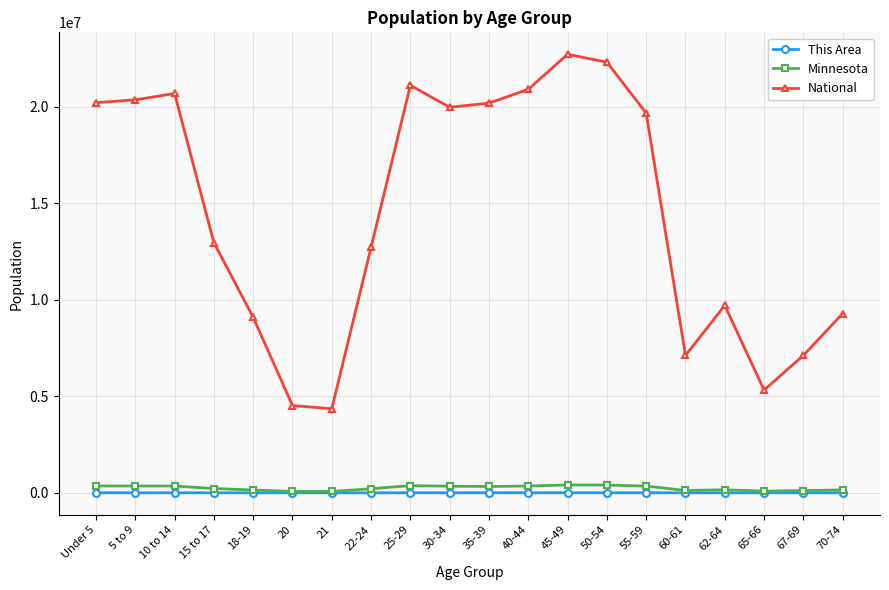

True or false: Minnesota and National intersect in this chart.

False